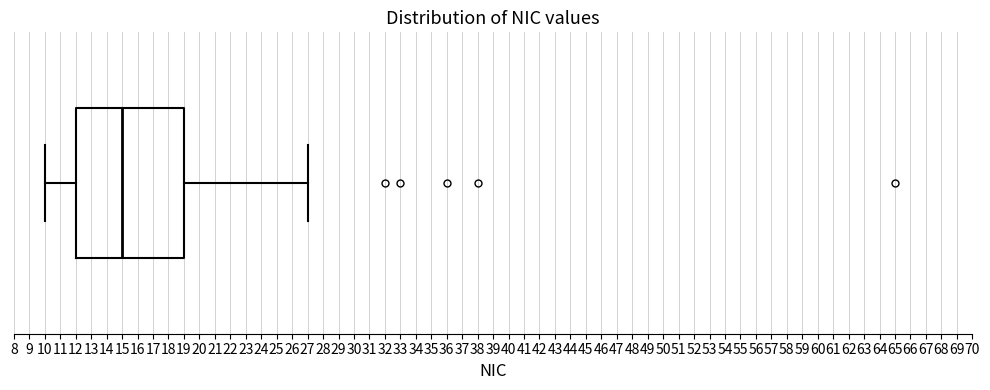

Read this box plot against the x-axis: the position of the median line, the range covered by the box, and the ends of both whiskers. The values are not printed on the chart, so give them approximately, as read against the axis.

median 15, box 12 to 19, whiskers 10 to 27